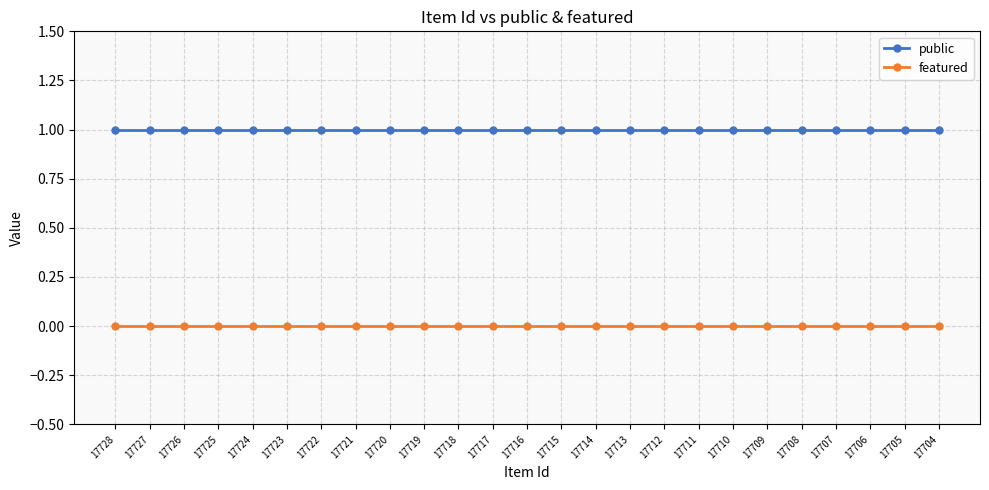

True or false: public has a value of 1 at 17720.

True